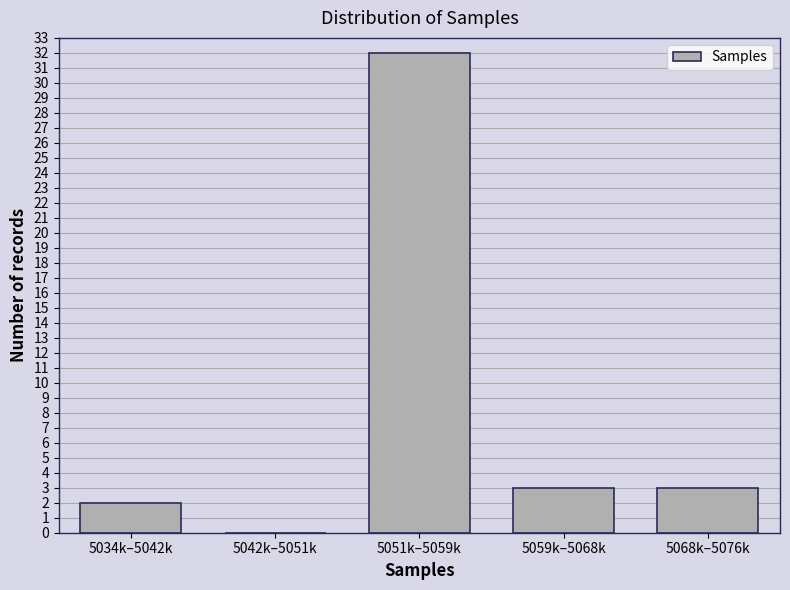

Reading left to right, transcribe all the data shown in this chart.

5034k–5042k=2	5042k–5051k=0	5051k–5059k=32	5059k–5068k=3	5068k–5076k=3